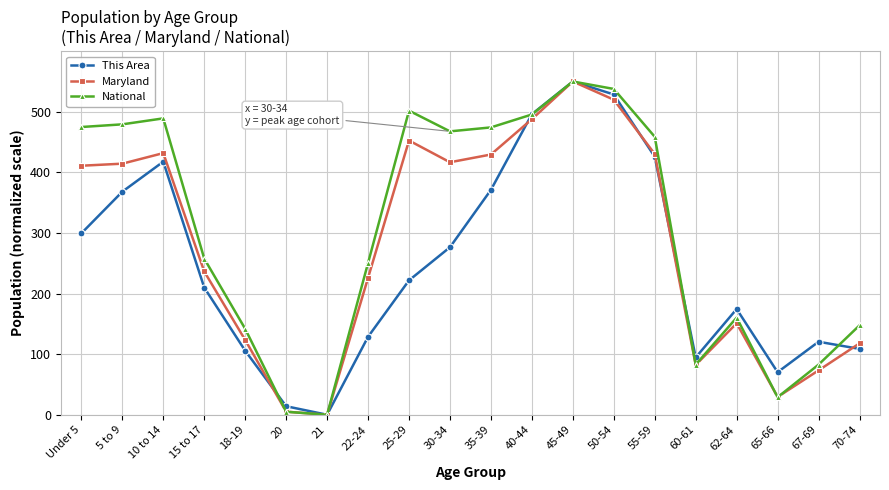

At which category is the sum across all series the highest?

45-49